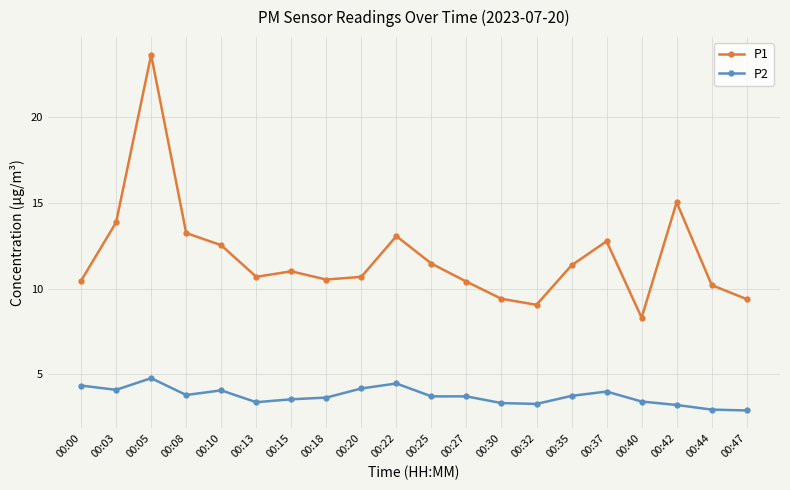

What is the difference between the second highest and minimum values in the P1 series?

6.7